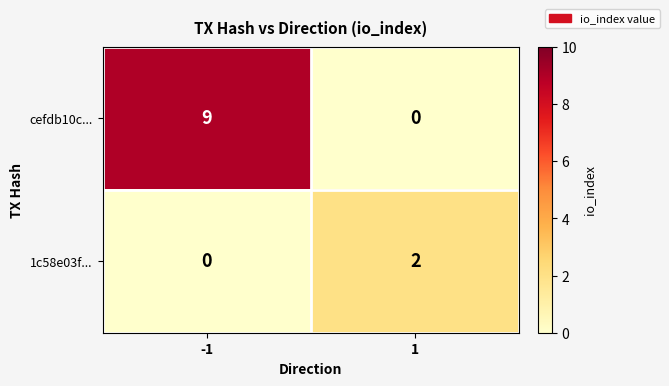

What is the sum of all cefdb10c... values?

9